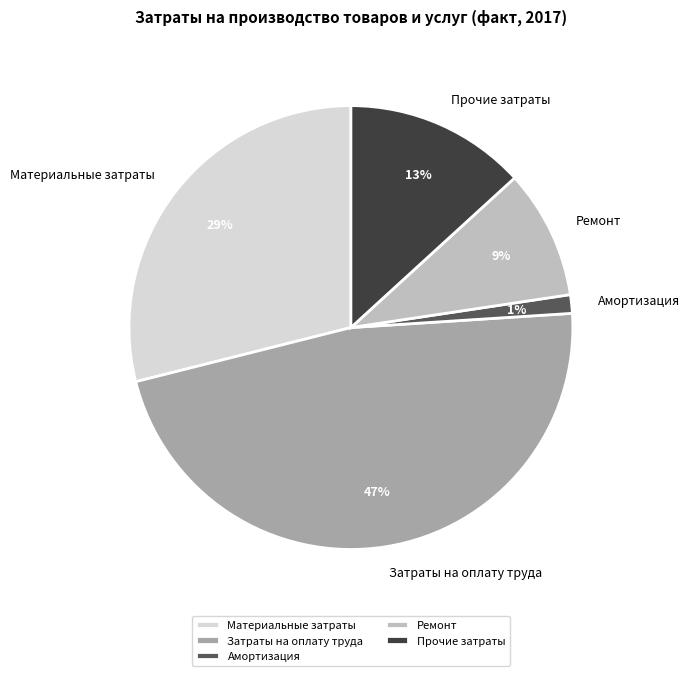

Which has a higher value, Ремонт or Материальные затраты?

Материальные затраты